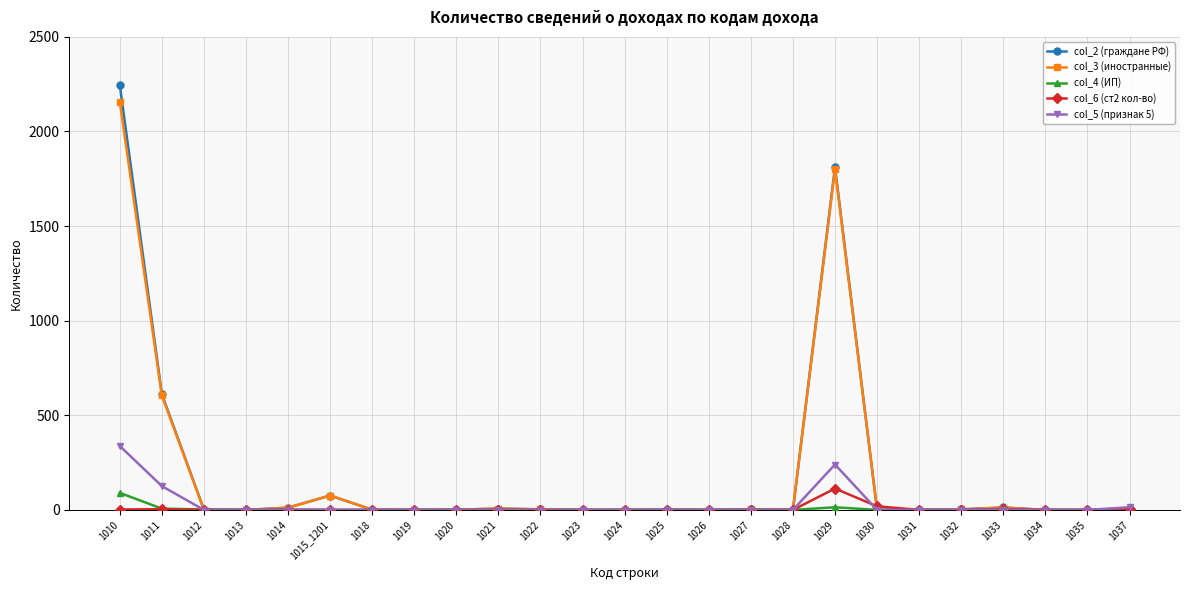

What is the difference between the maximum and second lowest values in the col_4 (ИП) series?

90